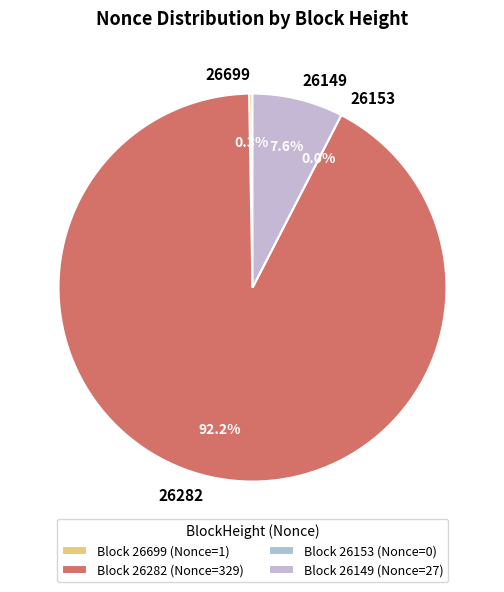

Which slice is the smallest?

26153